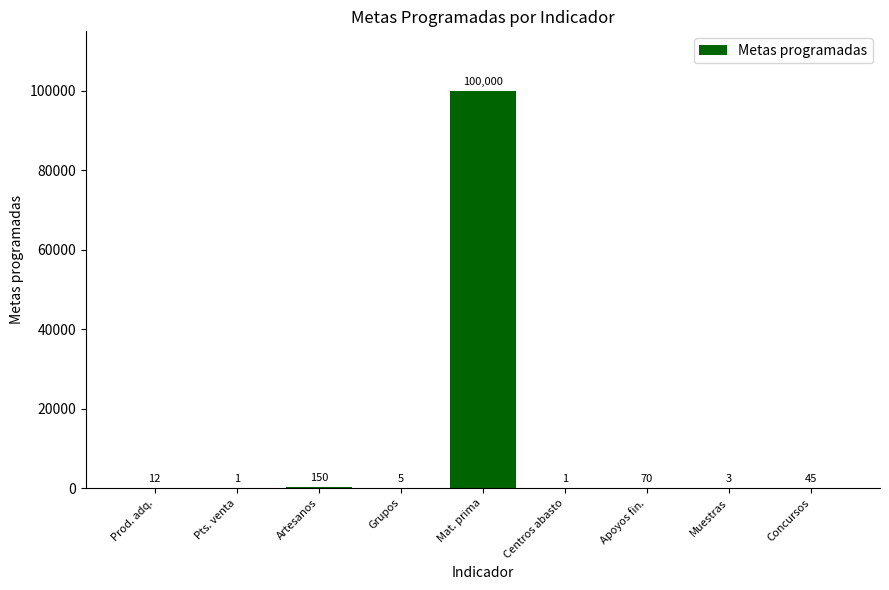

At which label is the value closest to 50000?

Artesanos